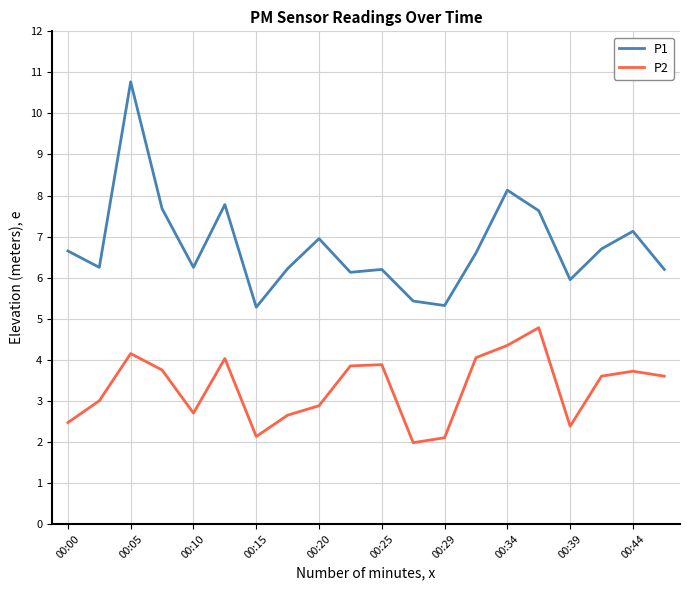

Which series has the largest total across all categories?

P1